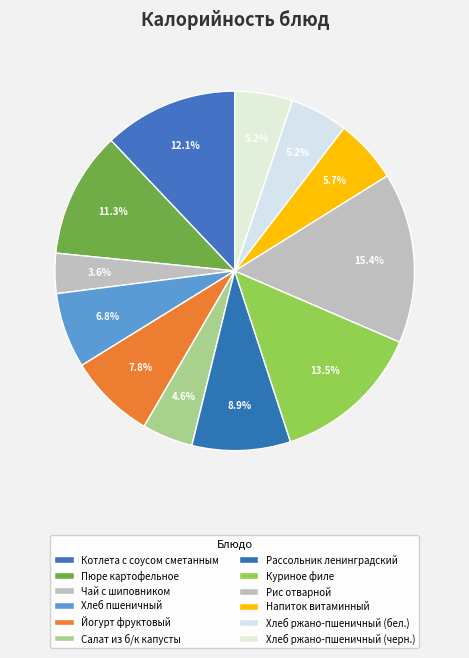

To the nearest percent, what is the difference between the Рис отварной and Хлеб ржано-пшеничный (бел.) slice percentages?

10%